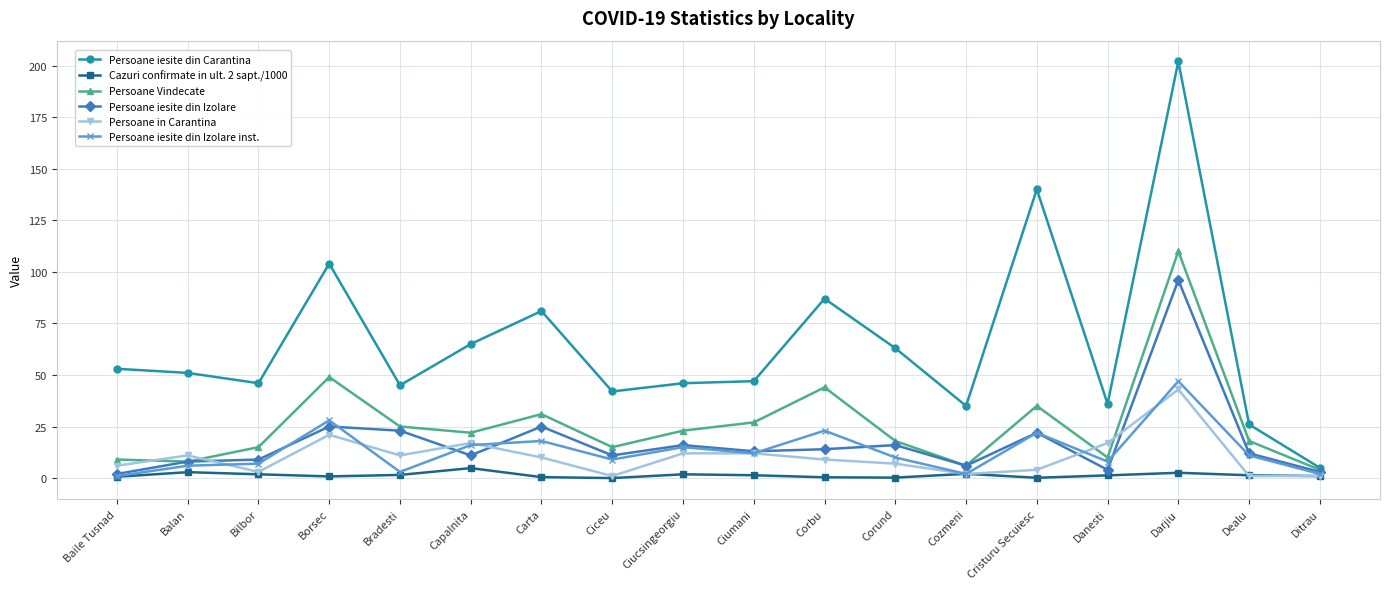

True or false: Persoane in Carantina and Persoane iesite din Izolare inst. cross at least once.

True